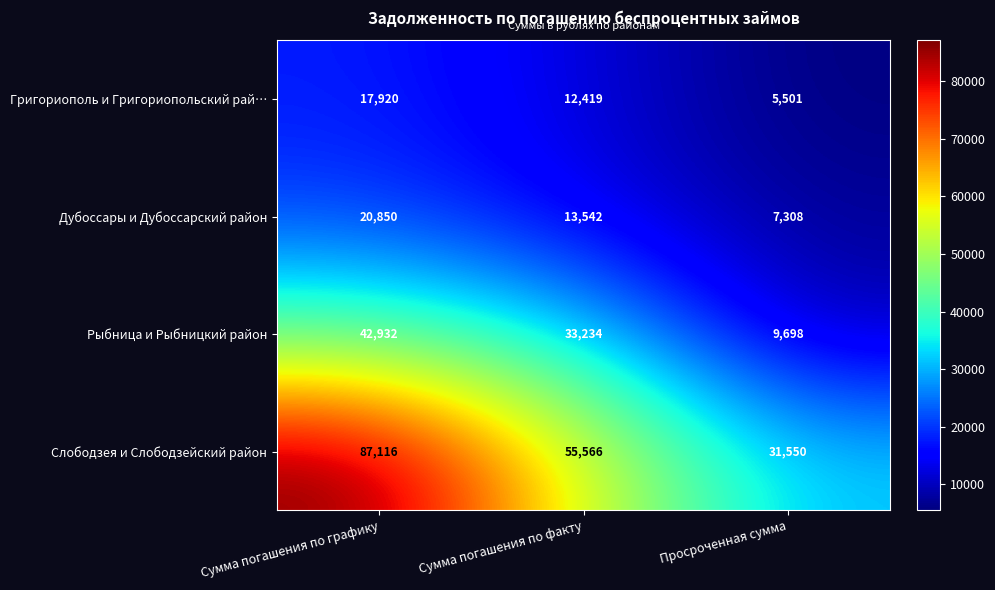

At Сумма погашения по факту, list the series in order from largest to smallest.

Слободзея и Слободзейский район, Рыбница и Рыбницкий район, Дубоссары и Дубоссарский район, Григориополь и Григориопольский рай…